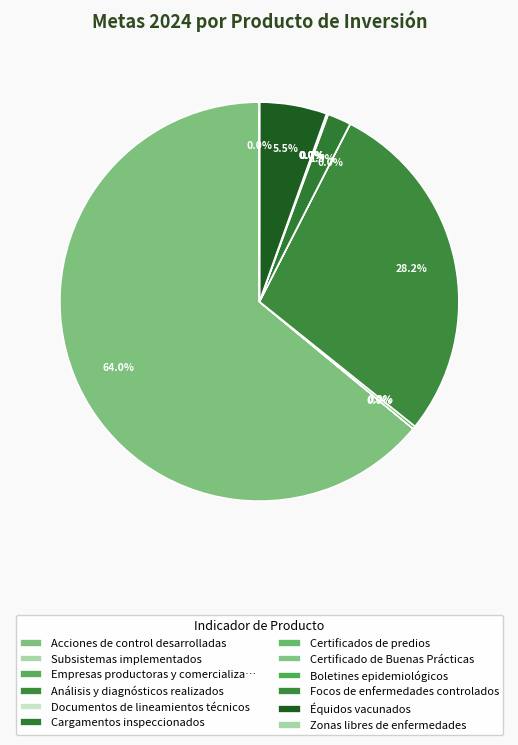

What is the change in value from Acciones de control desarrolladas to Cargamentos inspeccionados?

-1649278